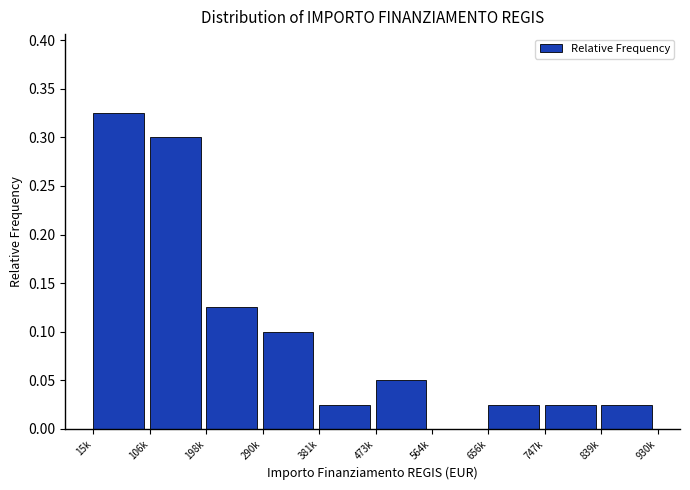

True or false: the data shows 0.3 at 15k.

True